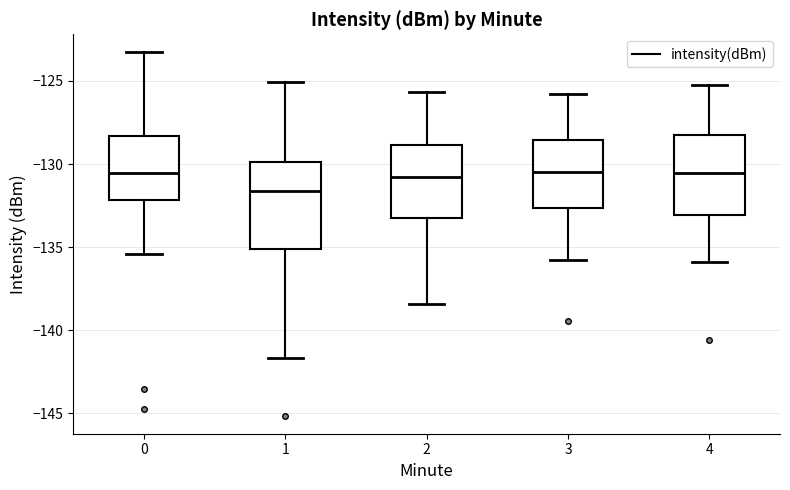

Reading left to right, read every box against the y-axis: the position of its median line, the range the box covers, and the ends of its whiskers. The values are not printed on the chart, so give them approximately, as read against the axis.

0: median -130.5, box -132.0 to -128.5, whiskers -135.5 to -123.5
1: median -131.5, box -135.0 to -130.0, whiskers -141.5 to -125.0
2: median -131.0, box -133.5 to -129.0, whiskers -138.5 to -125.5
3: median -130.5, box -132.5 to -128.5, whiskers -136.0 to -126.0
4: median -130.5, box -133.0 to -128.0, whiskers -136.0 to -125.0